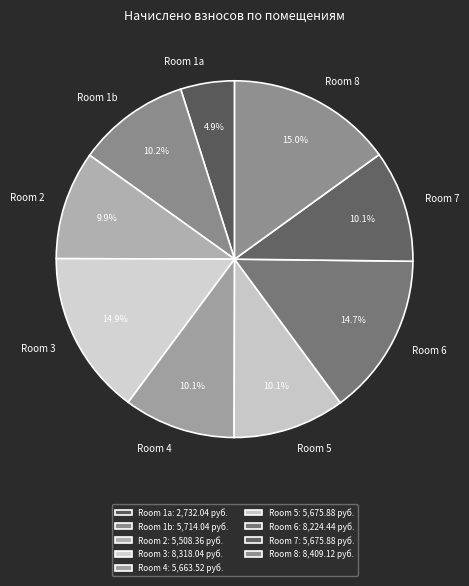

What percentage do Room 3 and Room 1b together represent?

25.1%